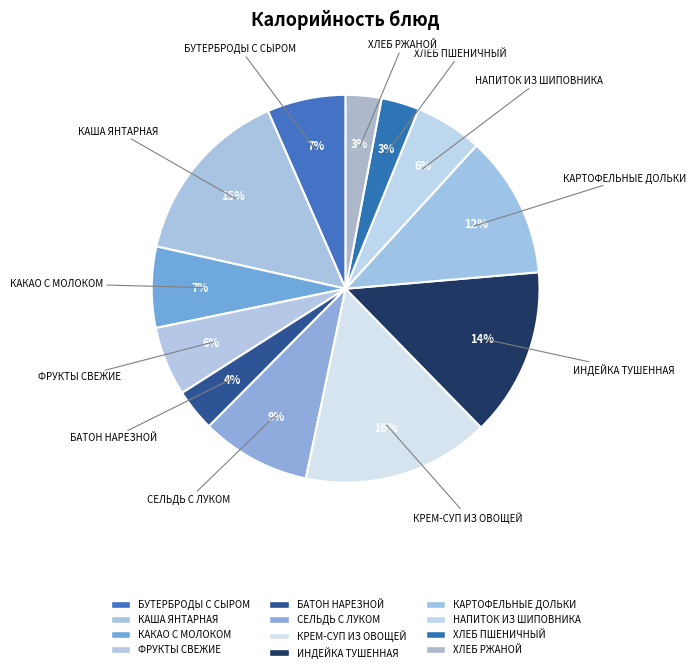

How many segments does this pie chart have?

12